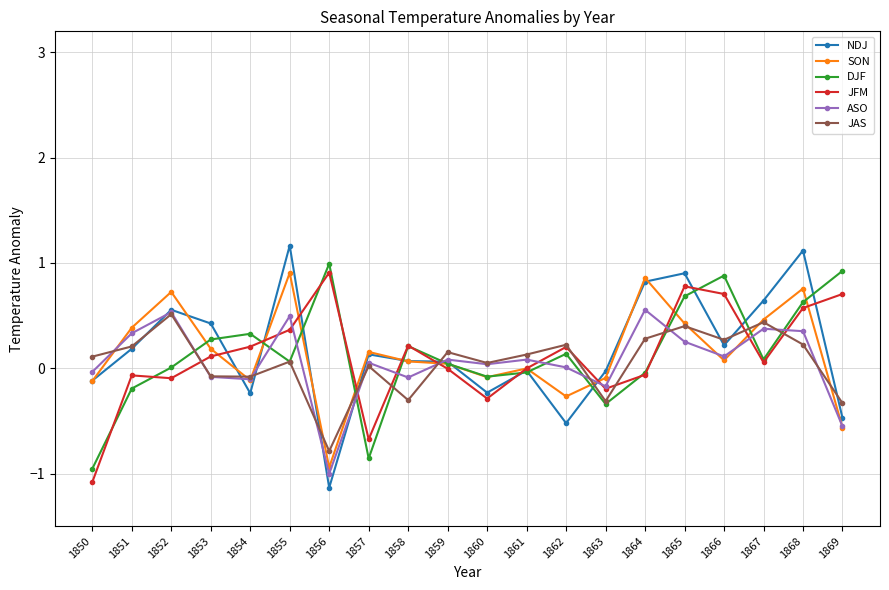

Does the chart have visible grid lines?

Yes